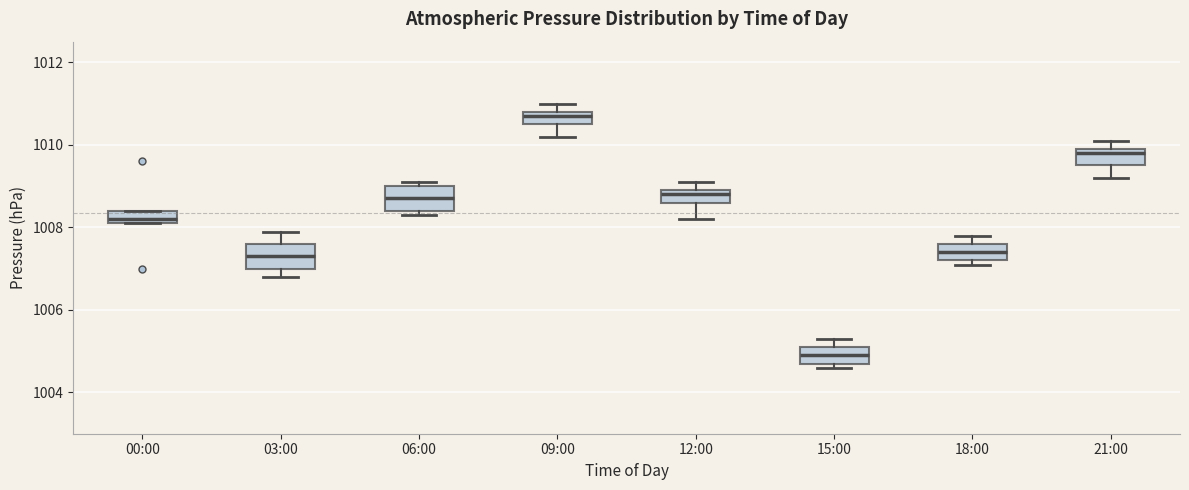

Which box has the lowest median line?

15:00